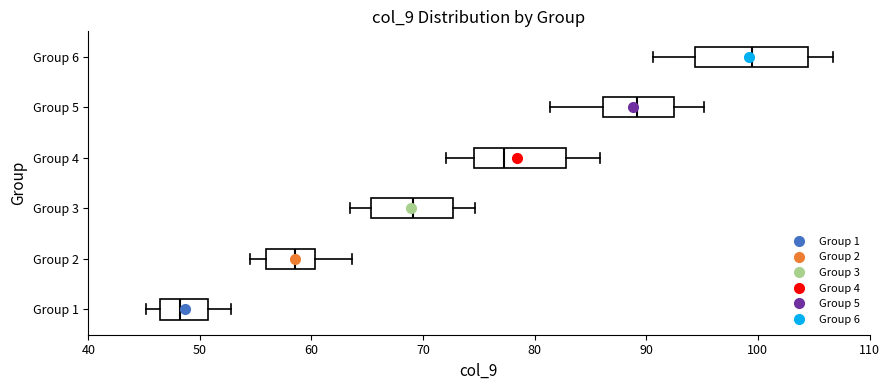

Where is the right edge of the box for Group 4 on the x-axis? The values are not printed on the chart, so give them approximately, as read against the axis.

83